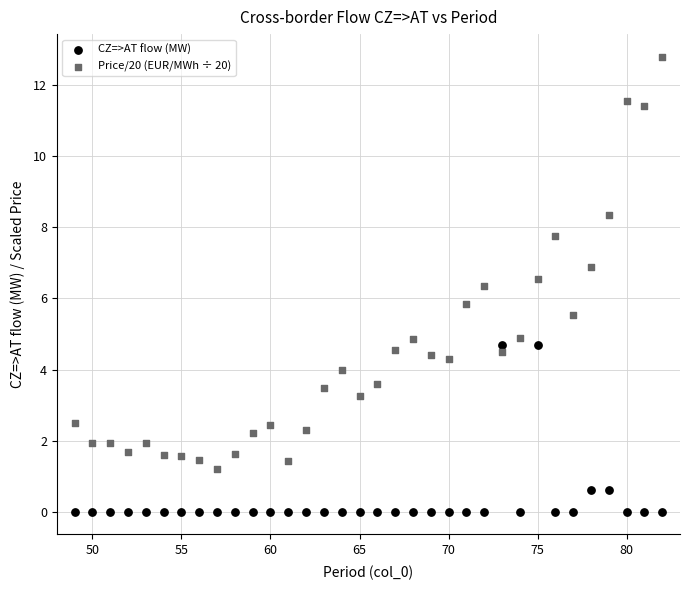

Which series reaches the minimum Y coordinate?

CZ=>AT flow (MW)